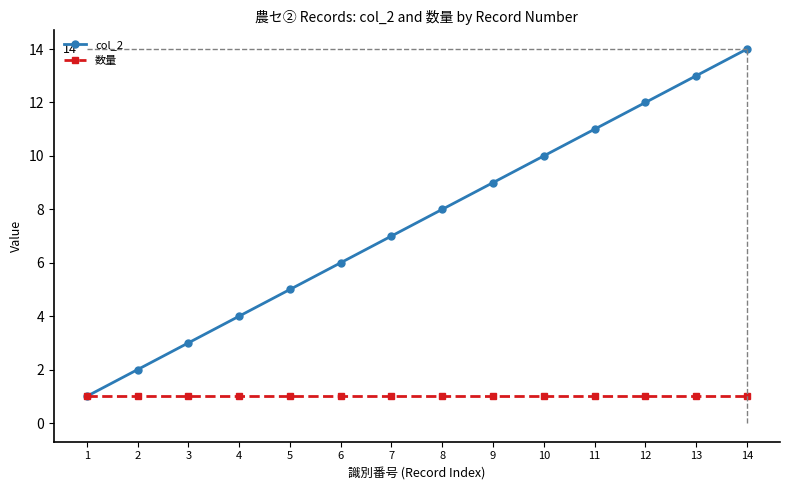

How many data points in col_2 are less than 8?

7